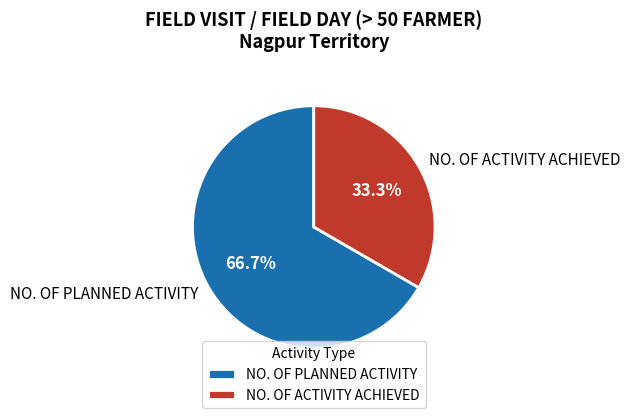

The NO. OF ACTIVITY ACHIEVED slice represents 33% of the pie. True or false?

True